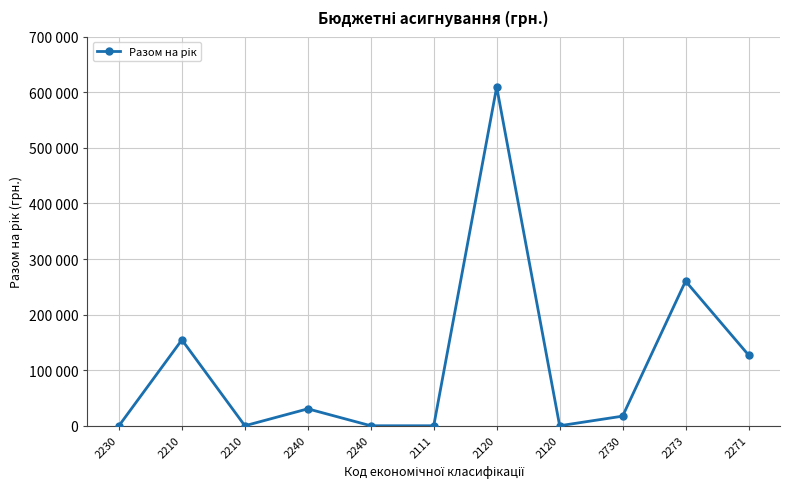

True or false: the data shows 609575 at 2120.

True